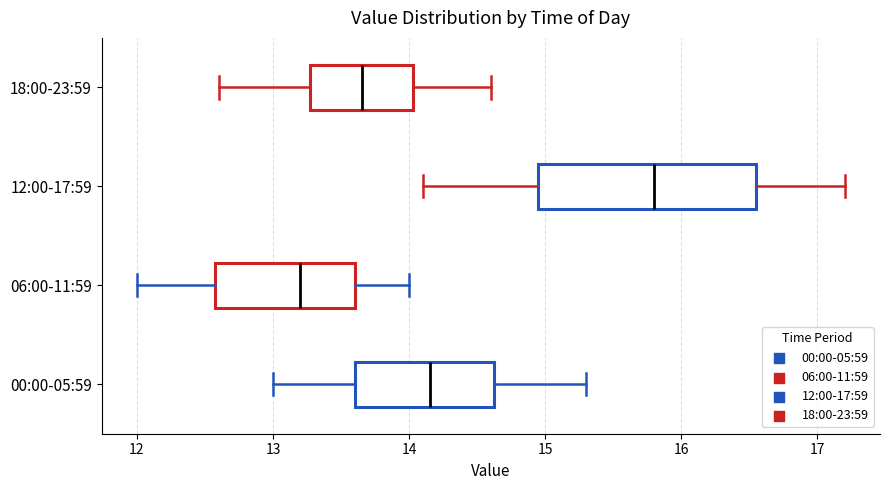

Reading bottom to top, read every box against the x-axis: the position of its median line, the range the box covers, and the ends of its whiskers. The values are not printed on the chart, so give them approximately, as read against the axis.

00:00-05:59: median 14.2, box 13.6 to 14.6, whiskers 13.0 to 15.3
06:00-11:59: median 13.2, box 12.6 to 13.6, whiskers 12.0 to 14.0
12:00-17:59: median 15.8, box 15.0 to 16.6, whiskers 14.1 to 17.2
18:00-23:59: median 13.7, box 13.3 to 14.0, whiskers 12.6 to 14.6